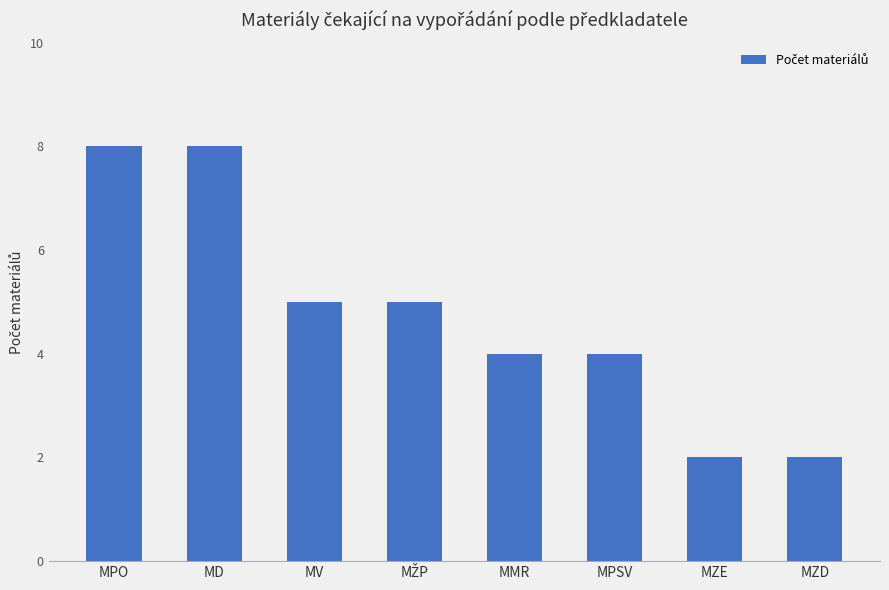

What is the difference between the second highest and second lowest values?

6